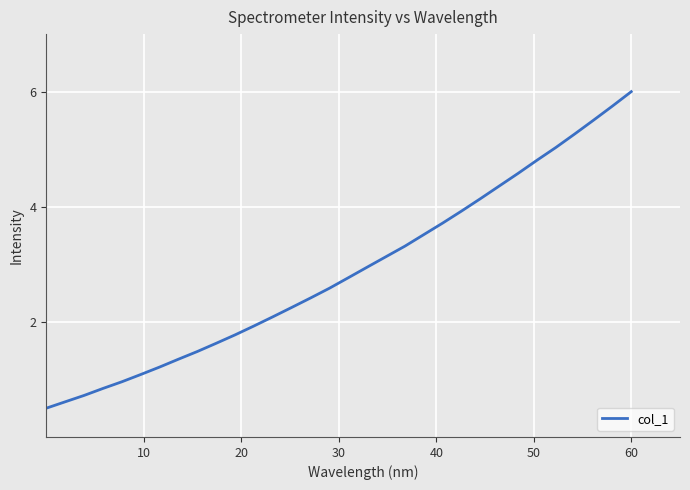

What is the difference between the maximum and minimum values?

5.5